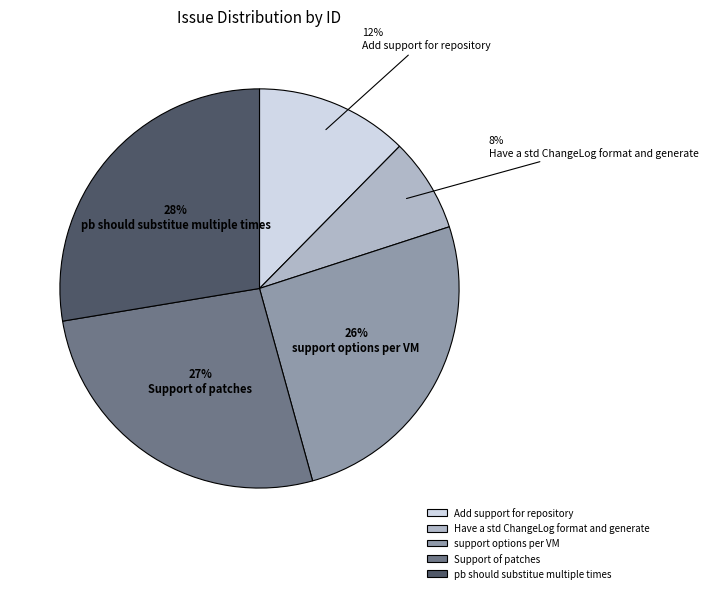

Approximately how many times larger is the value at Have a std ChangeLog format and generate compared to Support of patches?

0.3